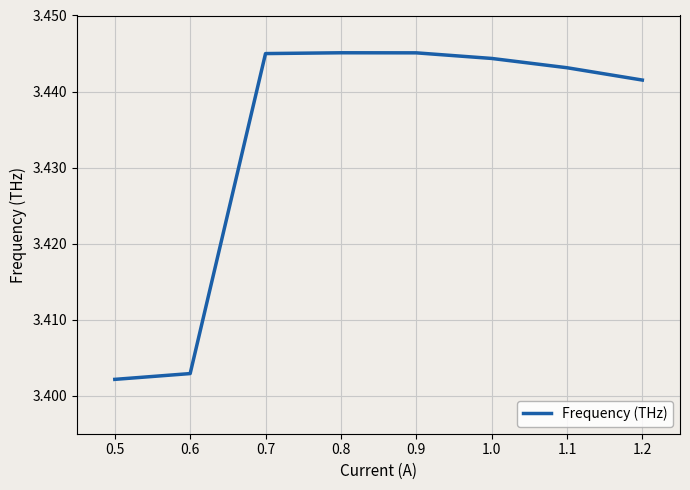

How many categories are shown in the chart?

8